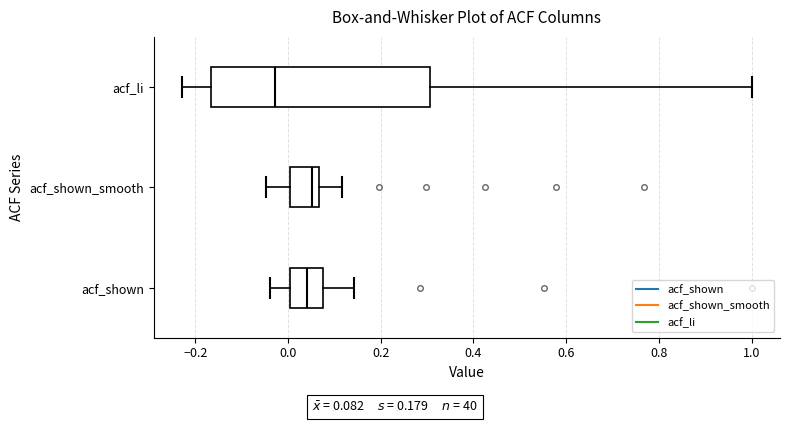

Where does the left whisker of the box for acf_li end on the x-axis? The values are not printed on the chart, so give them approximately, as read against the axis.

-0.22